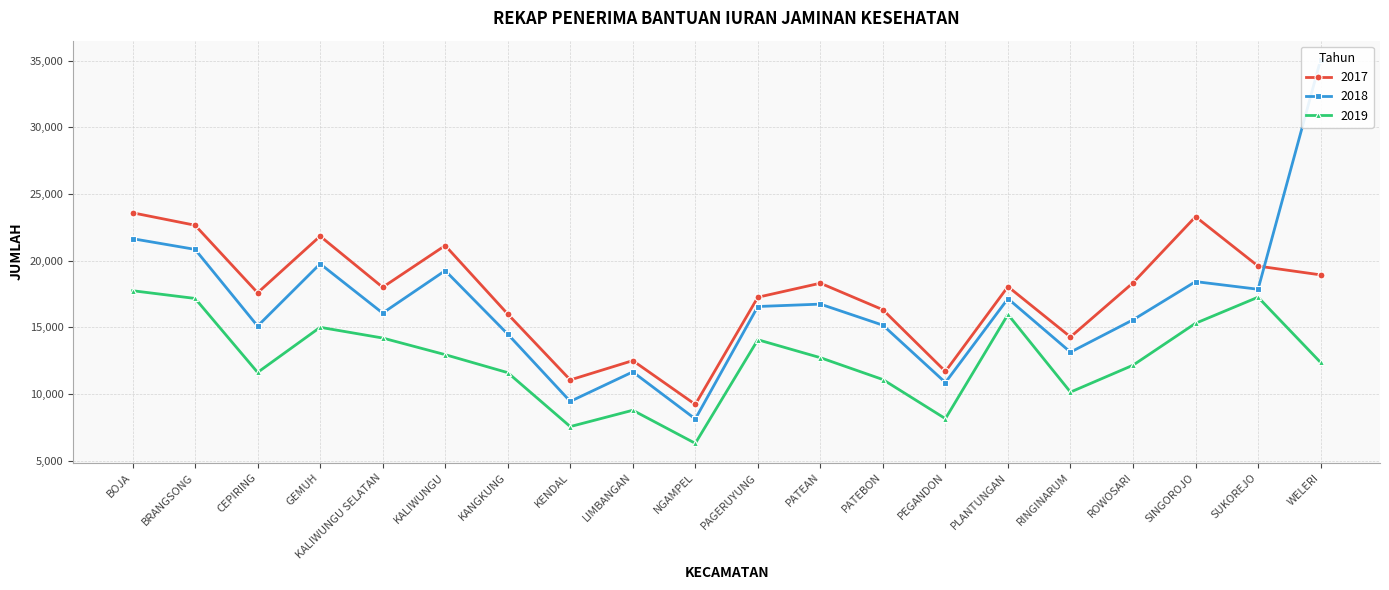

Reading left to right, transcribe all the data shown in this chart.

2017: BOJA=23586	BRANGSONG=22652	CEPIRING=17588	GEMUH=21834	KALIWUNGU SELATAN=18002	KALIWUNGU=21132	KANGKUNG=15995	KENDAL=11056	LIMBANGAN=12504	NGAMPEL=9218	PAGERUYUNG=17254	PATEAN=18308	PATEBON=16317	PEGANDON=11693	PLANTUNGAN=18052	RINGINARUM=14277	ROWOSARI=18335	SINGOROJO=23292	SUKOREJO=19591	WELERI=18931
2018: BOJA=21644	BRANGSONG=20842	CEPIRING=15094	GEMUH=19760	KALIWUNGU SELATAN=16067	KALIWUNGU=19250	KANGKUNG=14491	KENDAL=9446	LIMBANGAN=11658	NGAMPEL=8129	PAGERUYUNG=16560	PATEAN=16739	PATEBON=15159	PEGANDON=10862	PLANTUNGAN=17149	RINGINARUM=13139	ROWOSARI=15560	SINGOROJO=18427	SUKOREJO=17853	WELERI=35052
2019: BOJA=17744	BRANGSONG=17164	CEPIRING=11619	GEMUH=15001	KALIWUNGU SELATAN=14197	KALIWUNGU=12950	KANGKUNG=11602	KENDAL=7558	LIMBANGAN=8782	NGAMPEL=6302	PAGERUYUNG=14068	PATEAN=12723	PATEBON=11084	PEGANDON=8152	PLANTUNGAN=15963	RINGINARUM=10144	ROWOSARI=12158	SINGOROJO=15302	SUKOREJO=17259	WELERI=12366